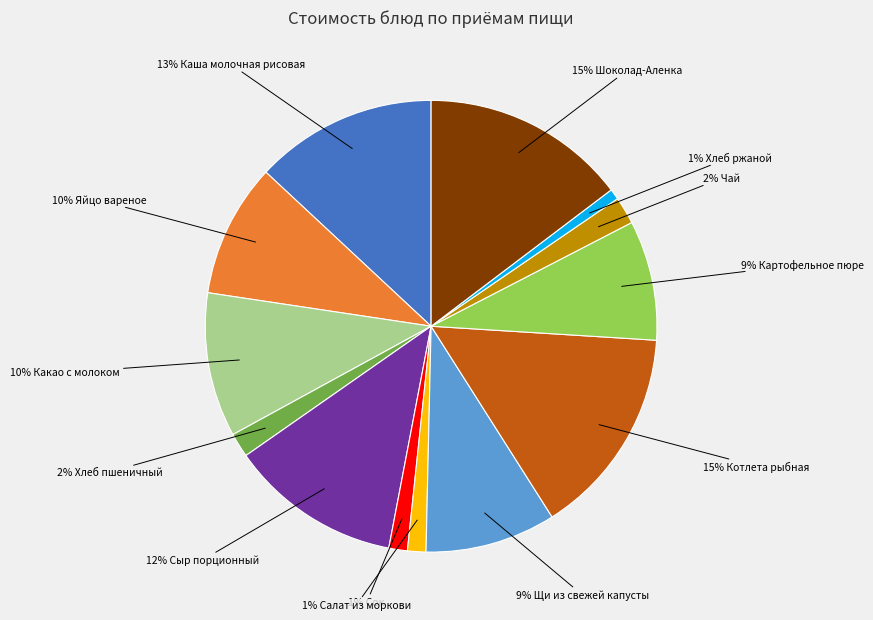

To the nearest percent, what is the difference between the largest and smallest slice percentages?

14%